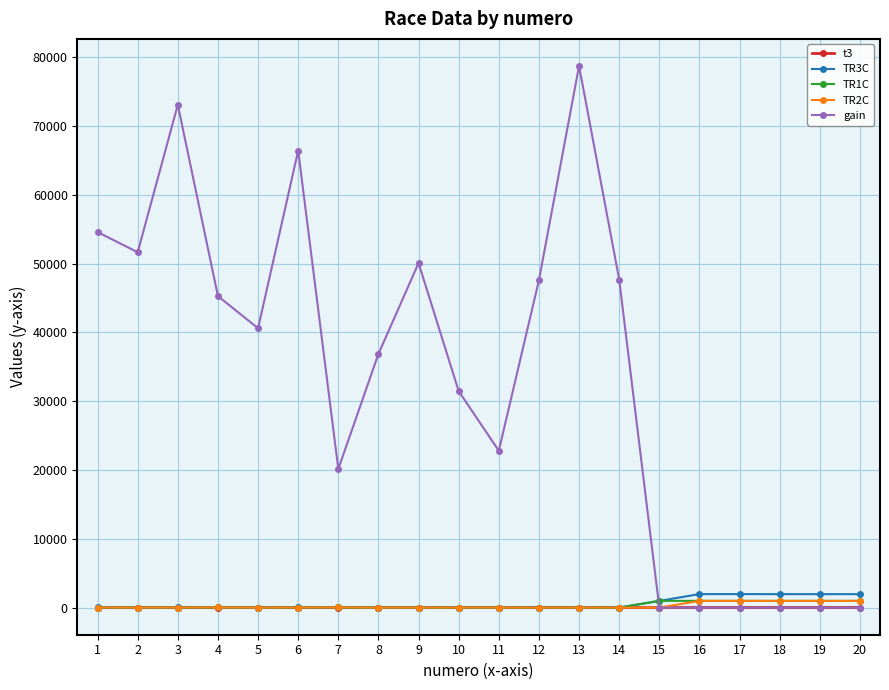

Where is the first local minimum for gain?

2